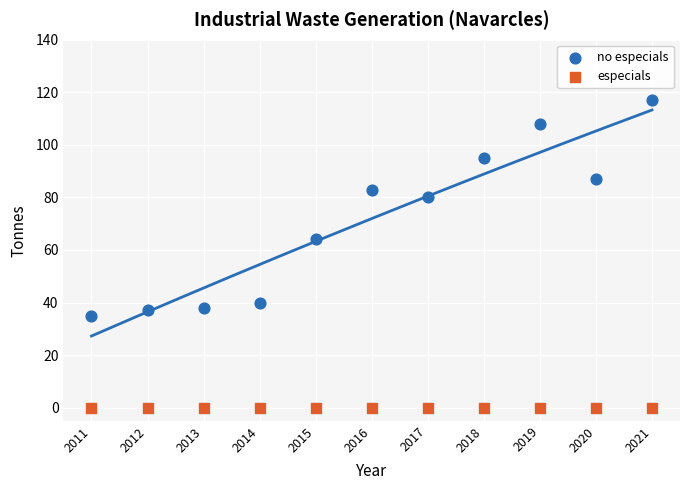

Which series reaches the minimum Y coordinate?

especials